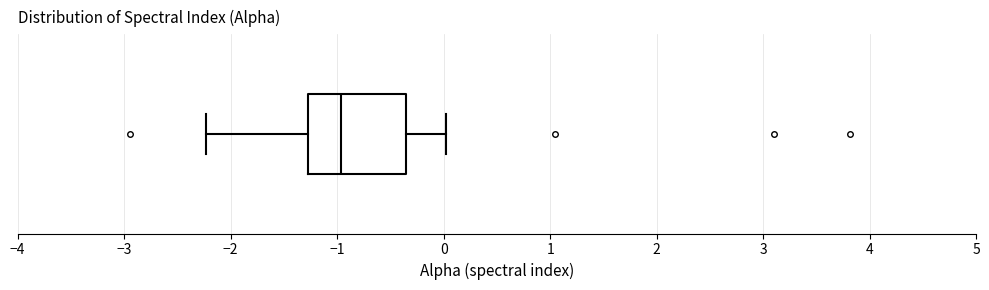

Transcribe this box plot: give where the median line is, the range the box spans, and where the two whiskers end, as read against the x-axis. The values are not printed on the chart, so give them approximately, as read against the axis.

median -1.0, box -1.3 to -0.4, whiskers -2.2 to 0.0